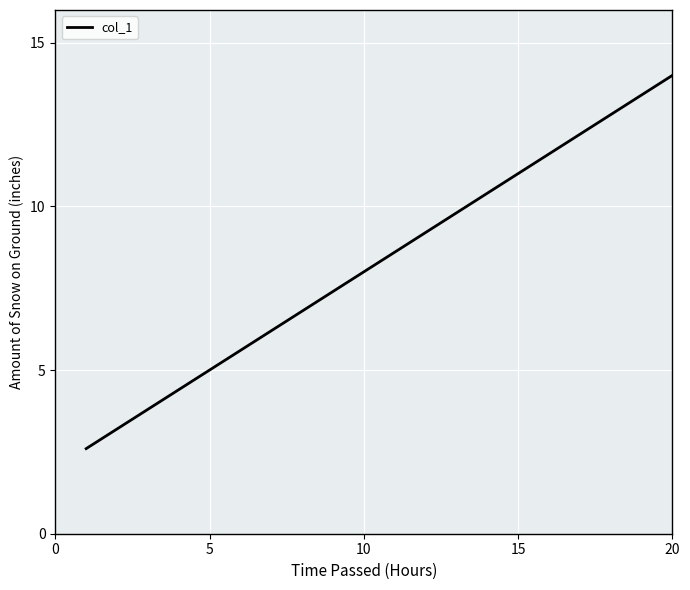

What is the difference between the maximum and minimum values?

11.4